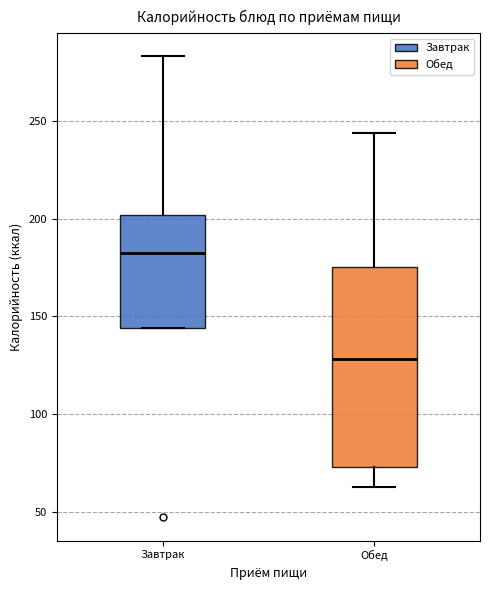

Comparing the boxes themselves (not the whiskers), which one is the tallest?

Обед